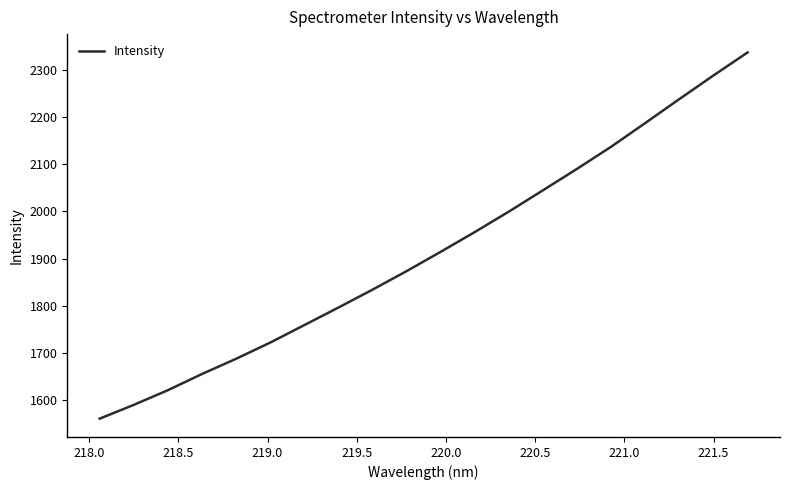

What is the difference between the maximum and minimum values?

775.4